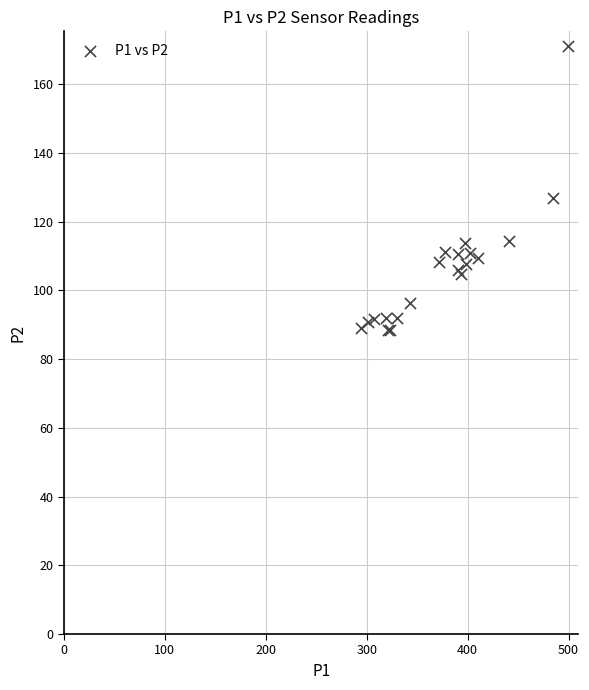

What Y value in the scatter plot is closest to 129?

126.8